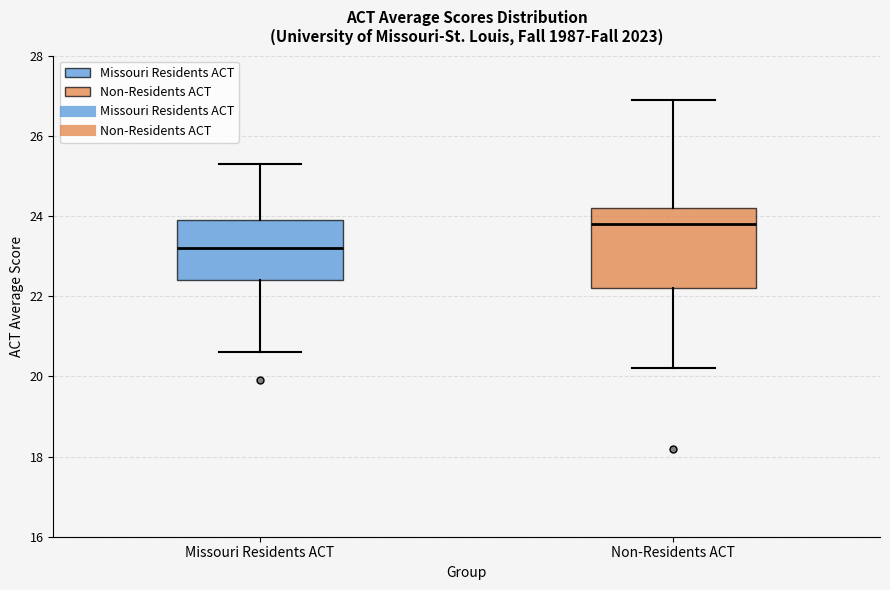

Reading left to right, transcribe this box plot: for each box, give where its median line is, the range the box spans, and where its two whiskers end, as read against the y-axis. The values are not printed on the chart, so give them approximately, as read against the axis.

Missouri Residents ACT: median 23.2, box 22.4 to 24.0, whiskers 20.6 to 25.4
Non-Residents ACT: median 23.8, box 22.2 to 24.2, whiskers 20.2 to 27.0